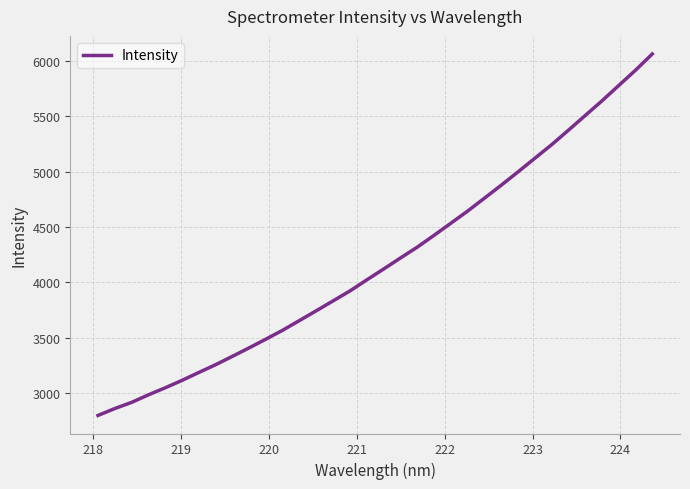

What is the smallest value displayed?

2800.0